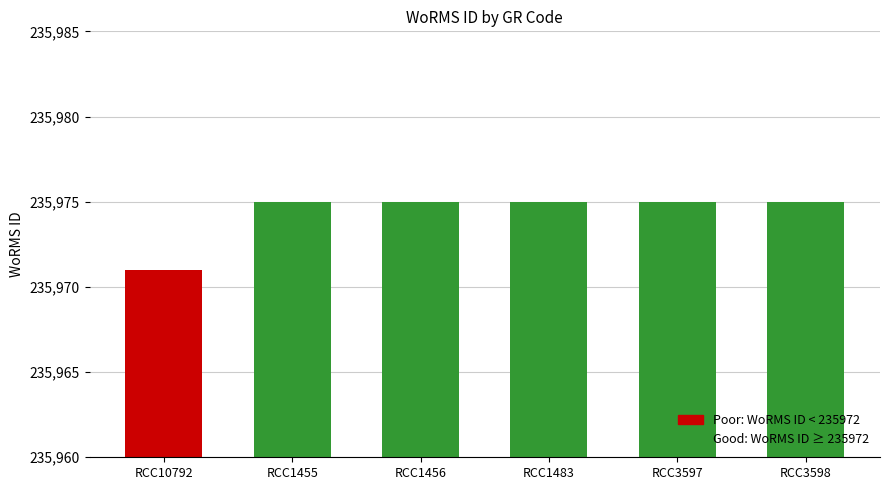

What is the sum of all values?

1415846